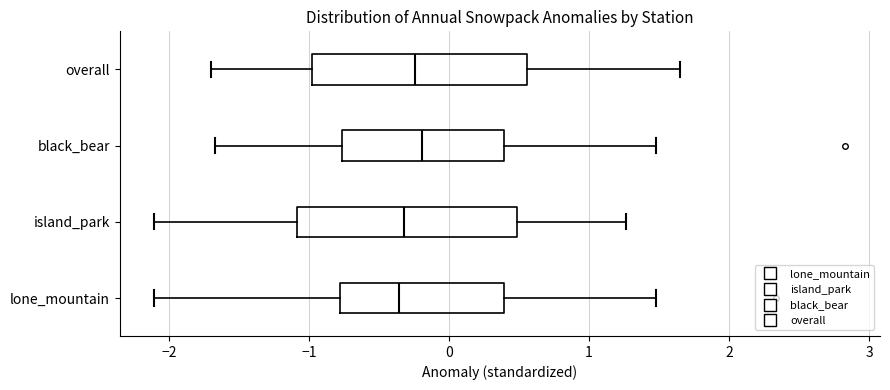

Where does the median line of the box for island_park sit on the x-axis? The values are not printed on the chart, so give them approximately, as read against the axis.

-0.3